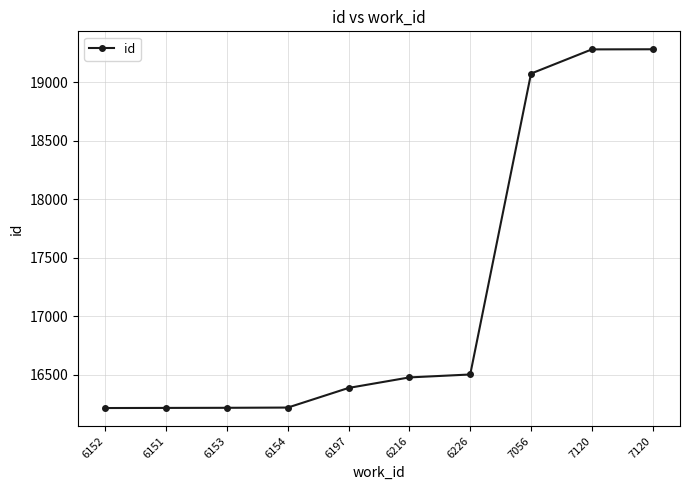

What is the difference between the maximum and second lowest values?

3068